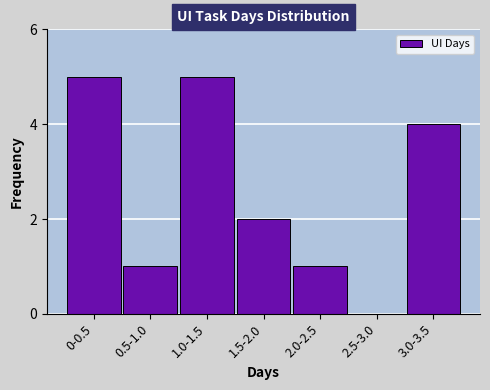

Reading left to right, what are all the values shown in this chart?

0-0.5=5	0.5-1.0=1	1.0-1.5=5	1.5-2.0=2	2.0-2.5=1	2.5-3.0=0	3.0-3.5=4